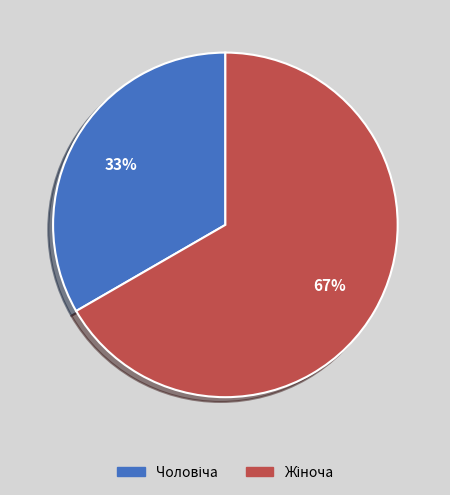

To the nearest percent, what is the average slice percentage?

50%